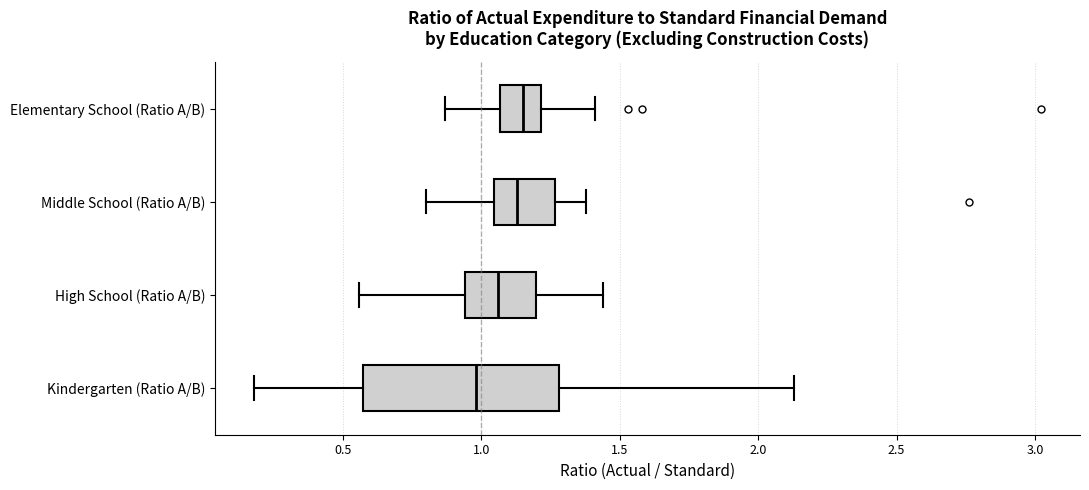

Which box is the widest, from its left edge to its right edge?

Kindergarten (Ratio A/B)